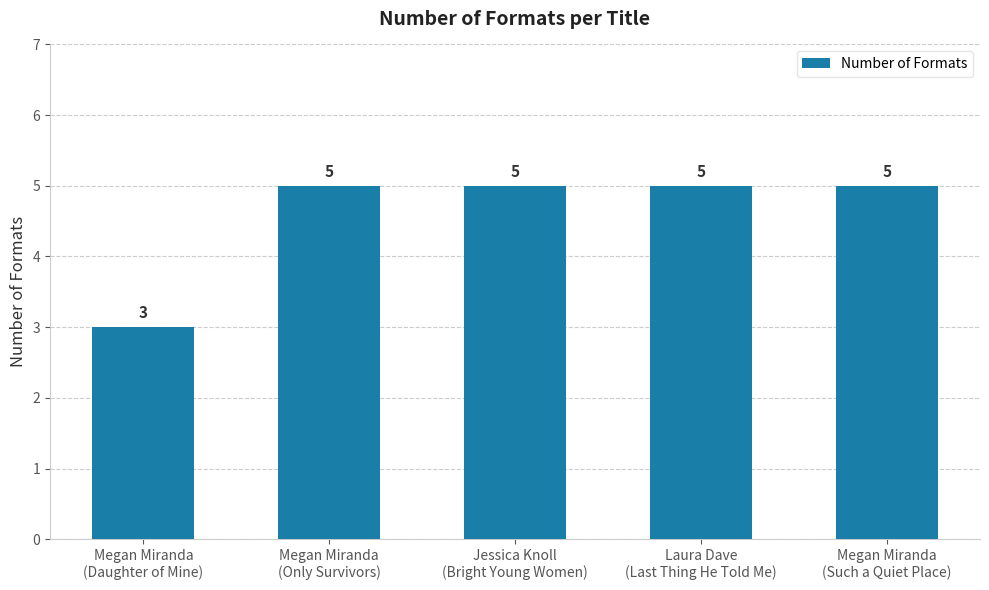

What is the value of the 4th bar from the left?

5